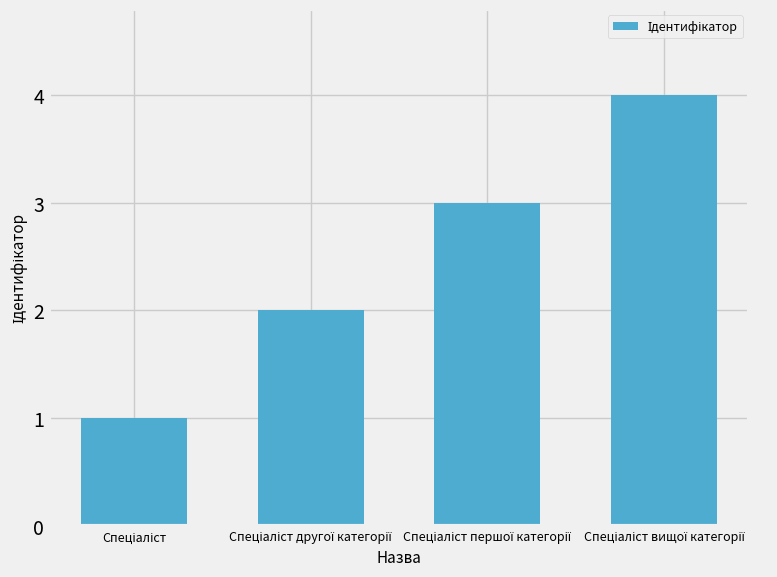

What is the greatest value displayed?

4